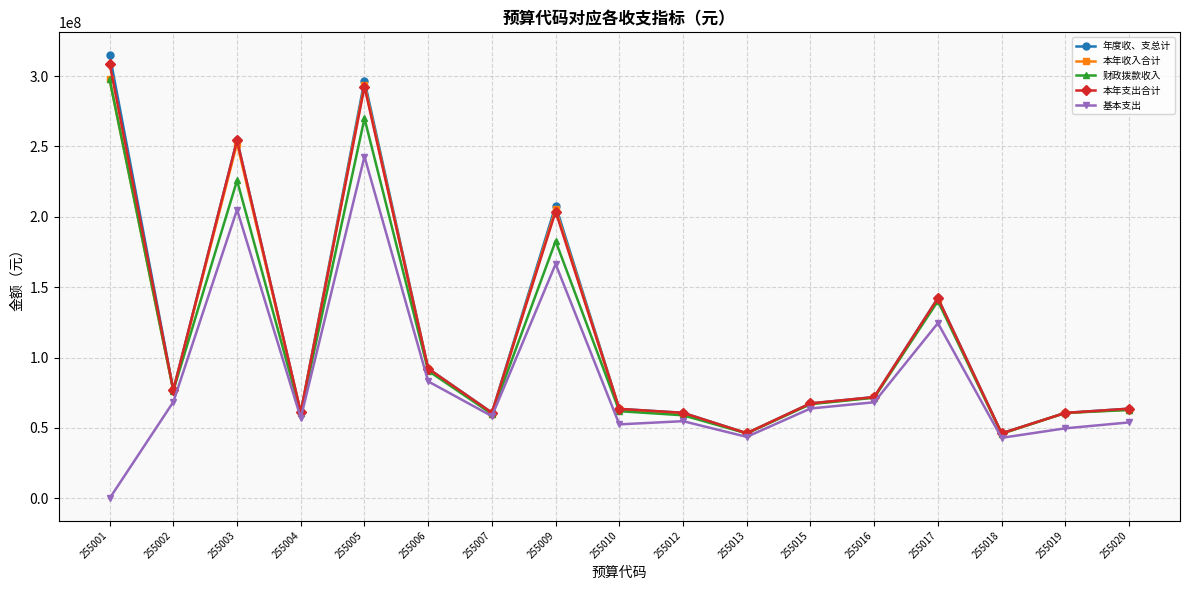

At which category is the sum across all series the highest?

255005